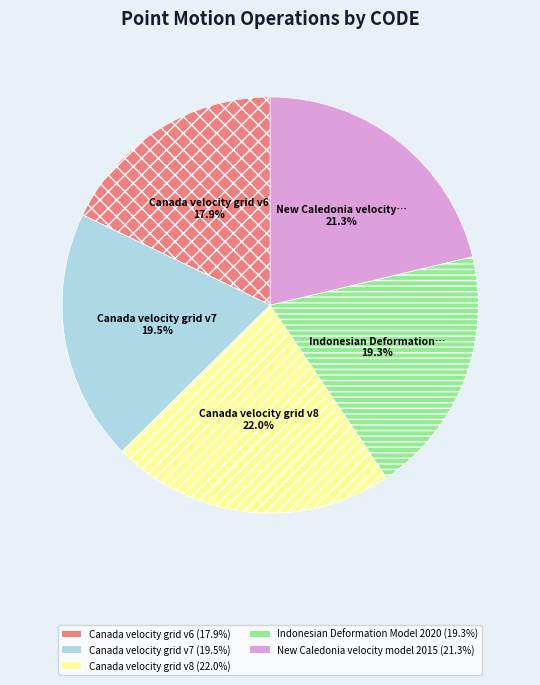

Is there a majority slice in this chart?

No